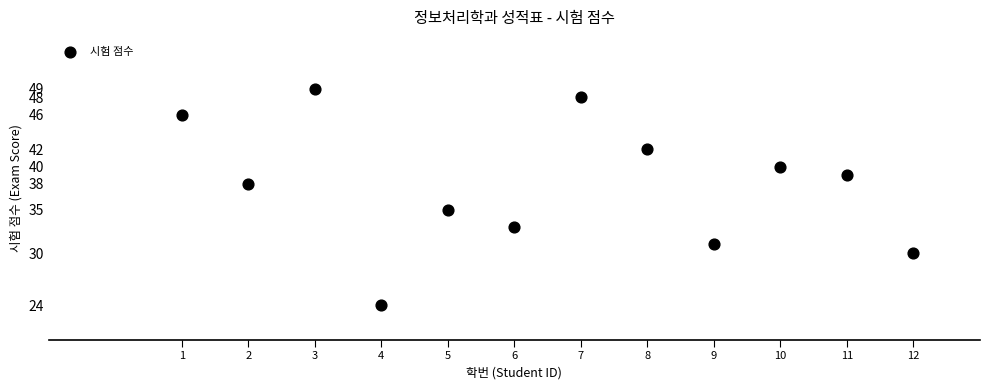

What is the range of Y values (max minus min)?

25